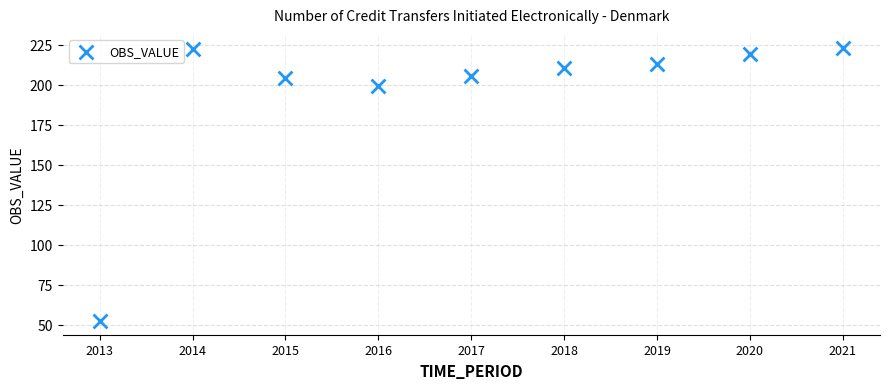

What is the average X value?

2017.0